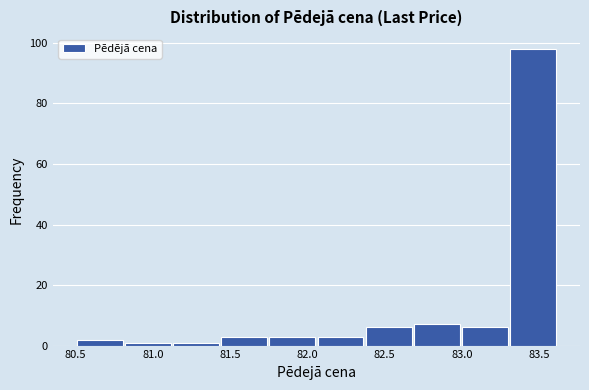

Reading left to right, list every bar in this chart as the range it spans on the x-axis followed by its height. Neither the bar edges nor the heights are printed on the chart, so give them approximately, as read against the axes.

80.50 to 80.80: 2
80.80 to 81.10: under 2
81.10 to 81.45: under 2
81.45 to 81.75: 4
81.75 to 82.05: 4
82.05 to 82.35: 4
82.35 to 82.70: 6
82.70 to 83.00: 8
83.00 to 83.30: 6
83.30 to 83.60: 98